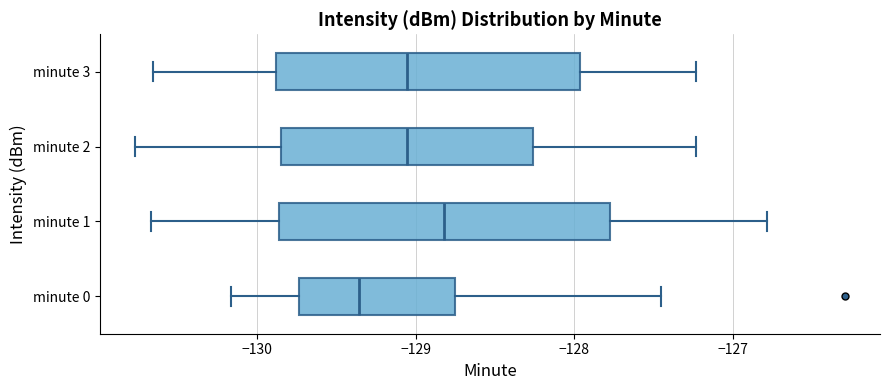

Where does the left whisker of the box for minute 3 end on the x-axis? The values are not printed on the chart, so give them approximately, as read against the axis.

-130.7